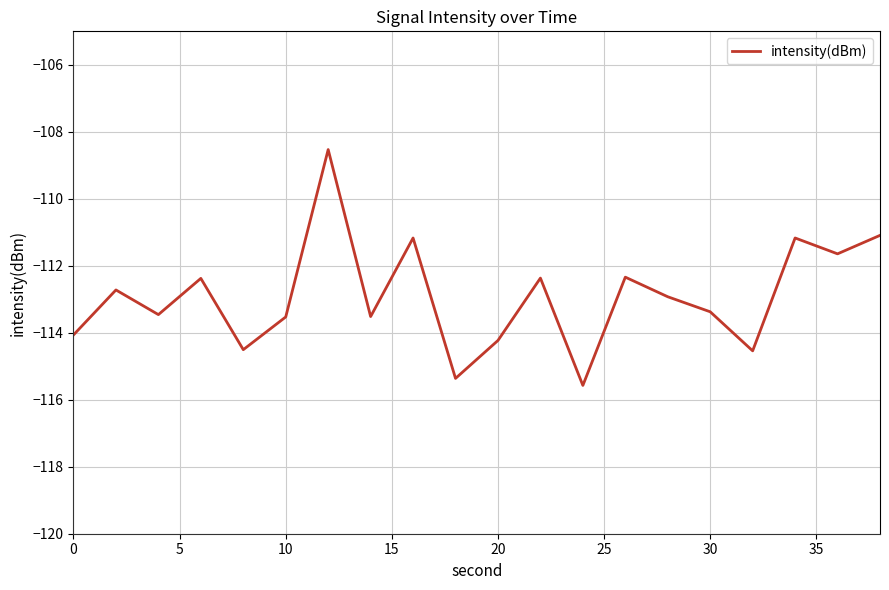

What is the difference between the maximum and minimum values?

7.0